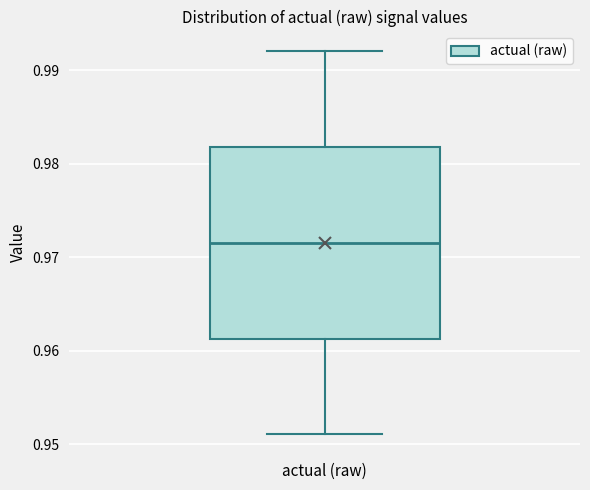

Read this box plot against the y-axis: the position of the median line, the range covered by the box, and the ends of both whiskers. The values are not printed on the chart, so give them approximately, as read against the axis.

median 0.971, box 0.961 to 0.982, whiskers 0.951 to 0.992